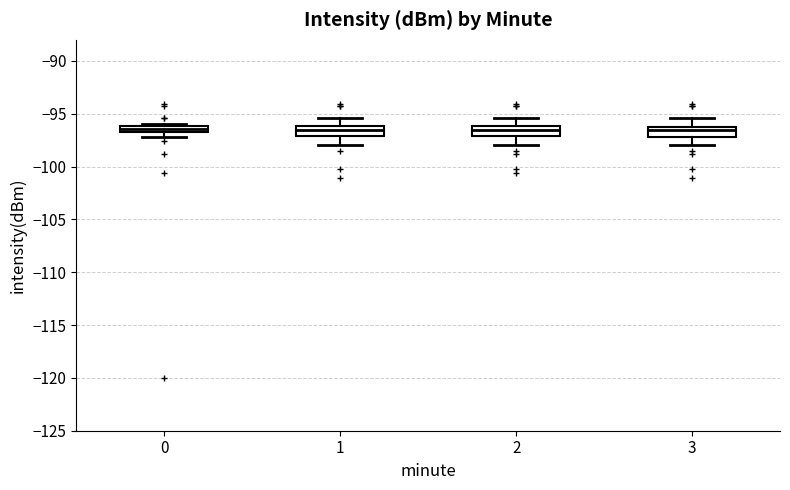

Where is the upper edge of the box at x = 0 on the y-axis? The values are not printed on the chart, so give them approximately, as read against the axis.

-96.0